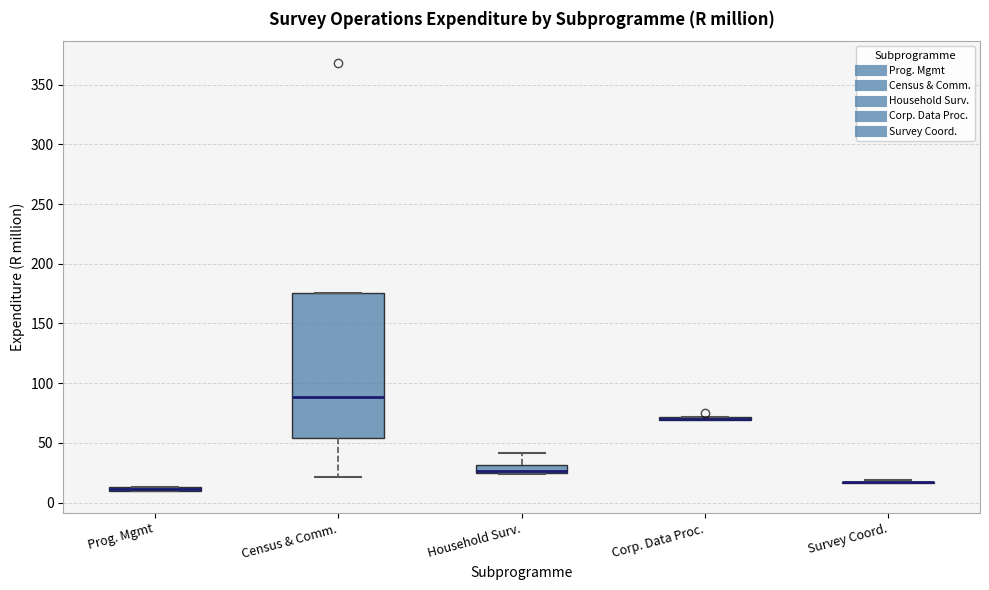

Where does the upper whisker of the box for Household Surv. end on the y-axis? The values are not printed on the chart, so give them approximately, as read against the axis.

40